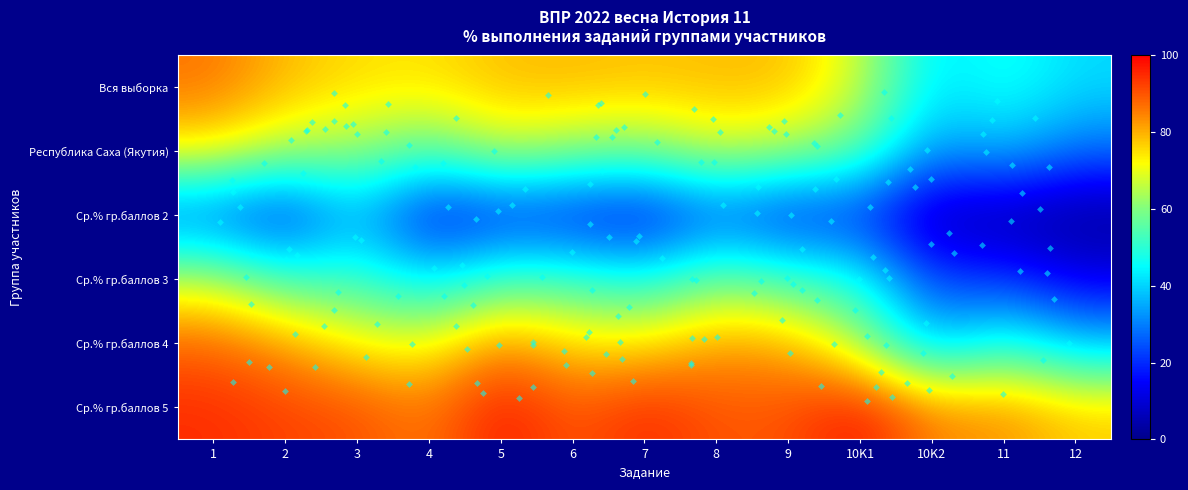

Which series has the largest range (max minus min)?

Ср.% гр.баллов 3